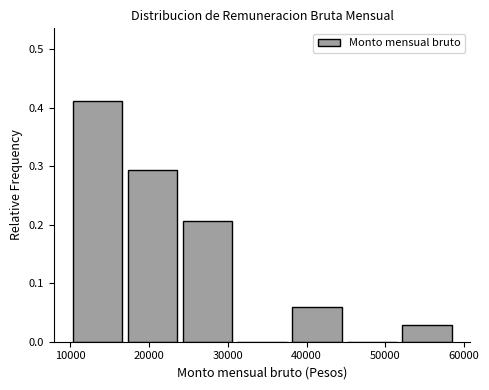

Over which range of the x-axis is the bar tallest?

10000 to 17000